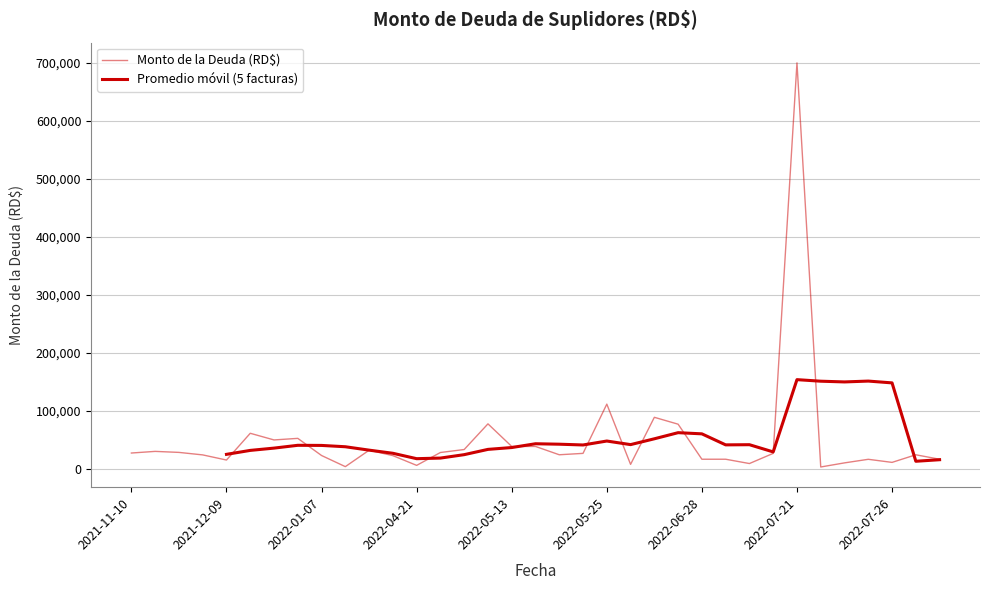

What is the change in value from 2021-12-14 to 2022-06-28?

-33246.5